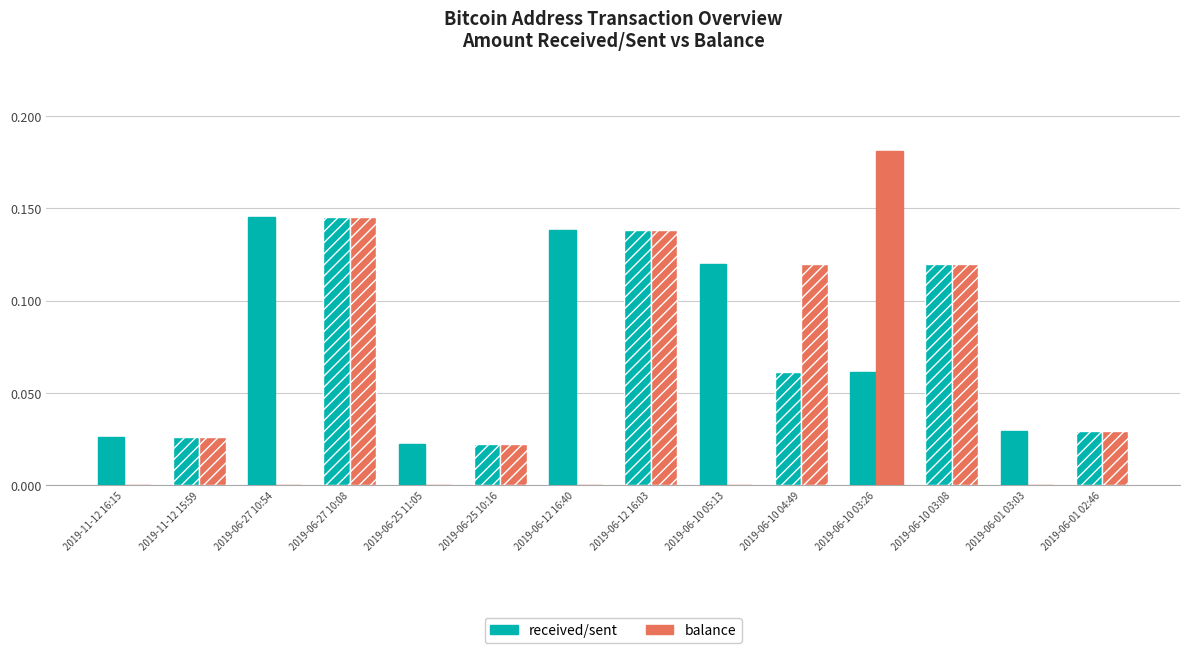

True or false: received/sent has a value of 0.2 at 2019-06-12 16:03.

False